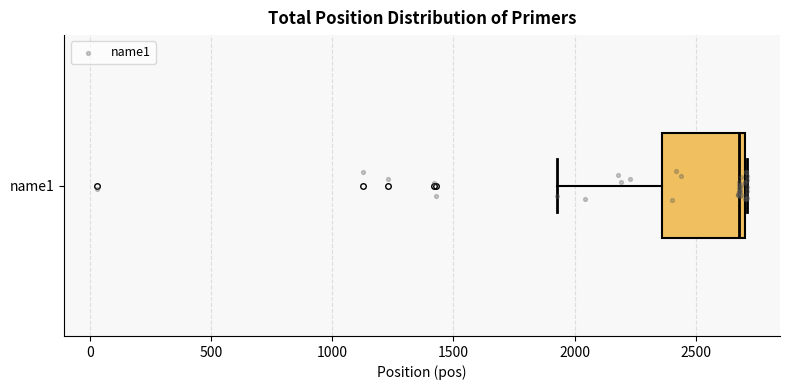

Read this box plot against the x-axis: the position of the median line, the range covered by the box, and the ends of both whiskers. The values are not printed on the chart, so give them approximately, as read against the axis.

median 2700 (just left of the box's right edge), box 2350 to 2700, whiskers 1950 to 2700